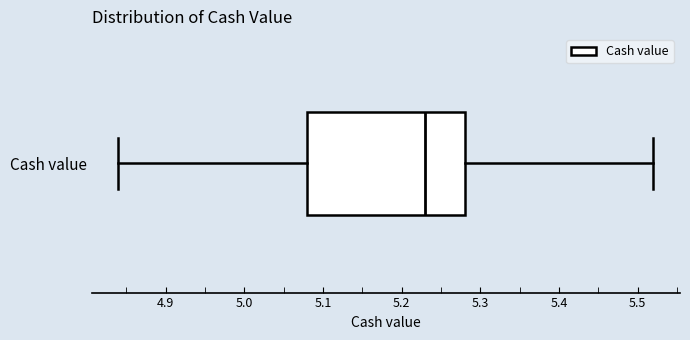

Read this box plot against the x-axis: the position of the median line, the range covered by the box, and the ends of both whiskers. The values are not printed on the chart, so give them approximately, as read against the axis.

median 5.23, box 5.08 to 5.28, whiskers 4.84 to 5.52